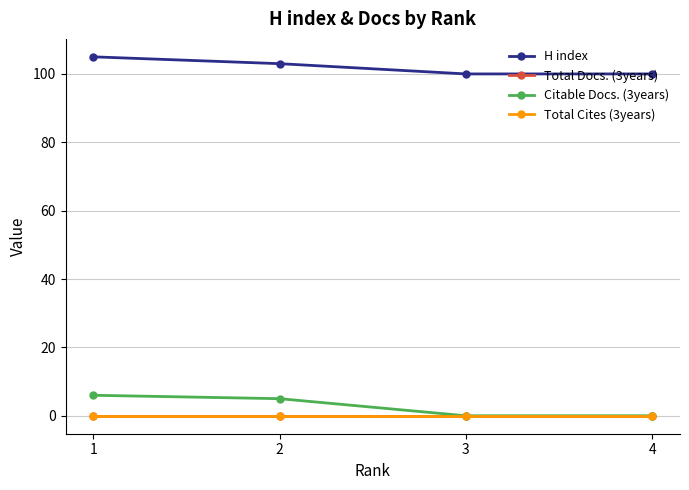

Is this an area chart (filled region under the line)?

No